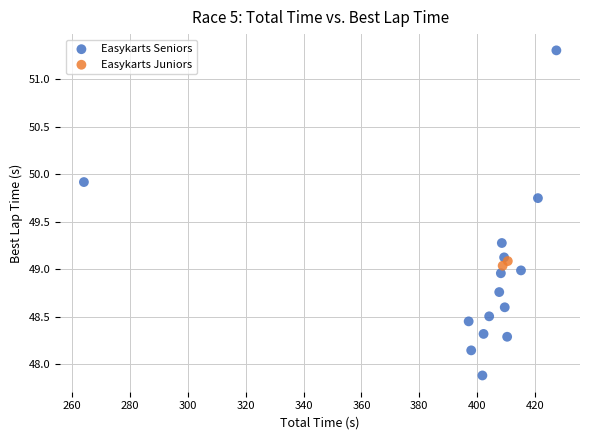

What are all the series names shown in the legend?

Easykarts Seniors, Easykarts Juniors